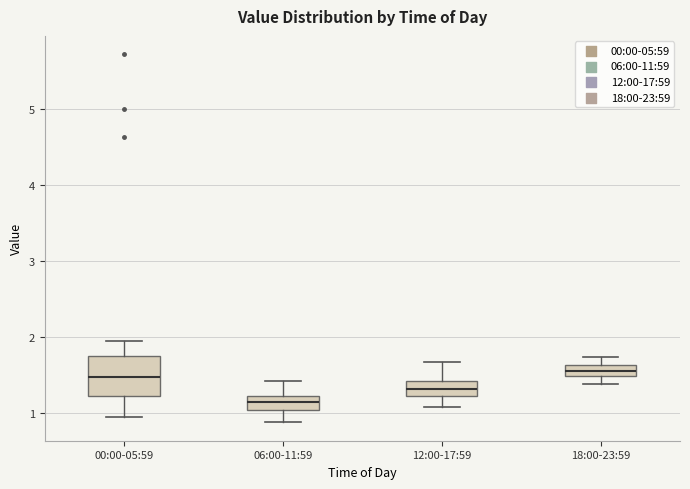

Reading left to right, read every box against the y-axis: the position of its median line, the range the box covers, and the ends of its whiskers. The values are not printed on the chart, so give them approximately, as read against the axis.

00:00-05:59: median 1.5, box 1.2 to 1.8, whiskers 1.0 to 2.0
06:00-11:59: median 1.2 (inside the box), box 1.0 to 1.2, whiskers 0.9 to 1.4
12:00-17:59: median 1.3, box 1.2 to 1.4, whiskers 1.1 to 1.7
18:00-23:59: median 1.6 (inside the box), box 1.5 to 1.6, whiskers 1.4 to 1.7